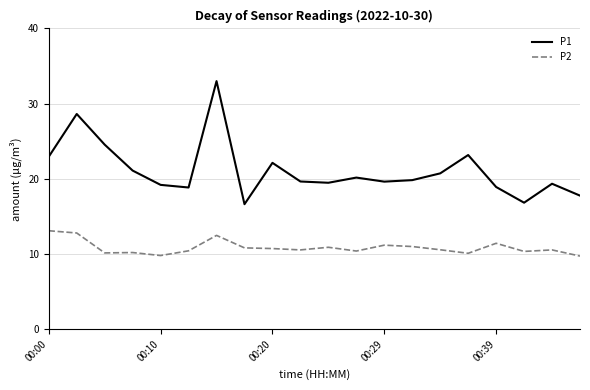

Which series has the largest total across all categories?

P1